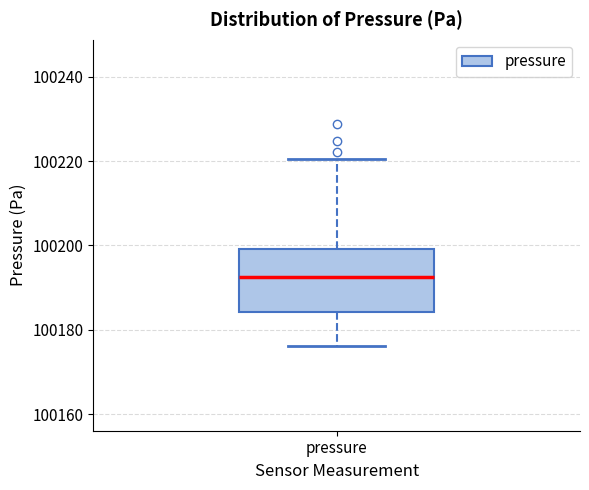

Transcribe this box plot: give where the median line is, the range the box spans, and where the two whiskers end, as read against the y-axis. The values are not printed on the chart, so give them approximately, as read against the axis.

median 100192, box 100184 to 100200, whiskers 100176 to 100220